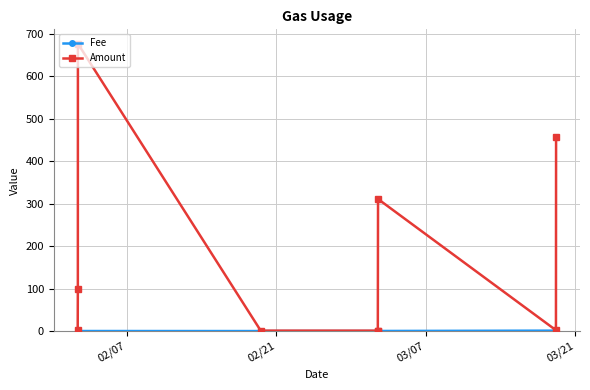

How many distinct data groups are displayed?

2